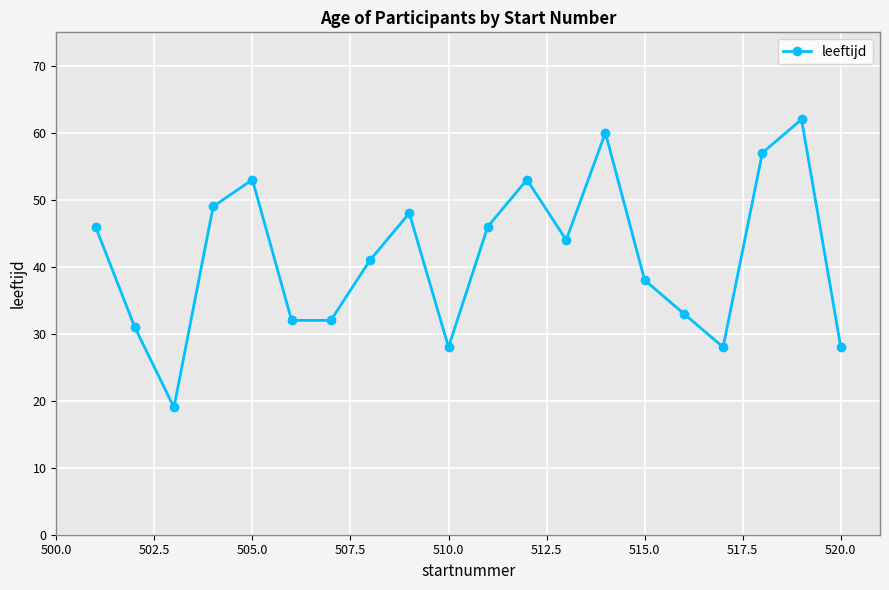

What is the difference between the maximum and minimum values?

43